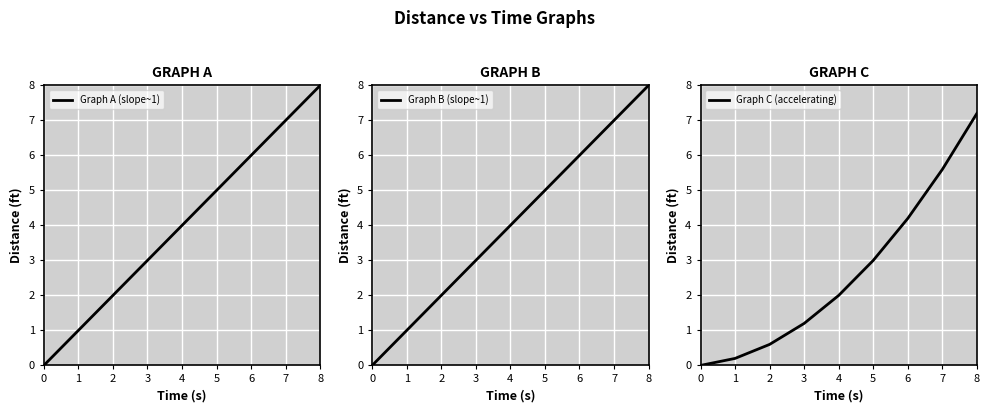

True or false: Graph B (slope~1) and Graph C (accelerating) cross at least once.

False